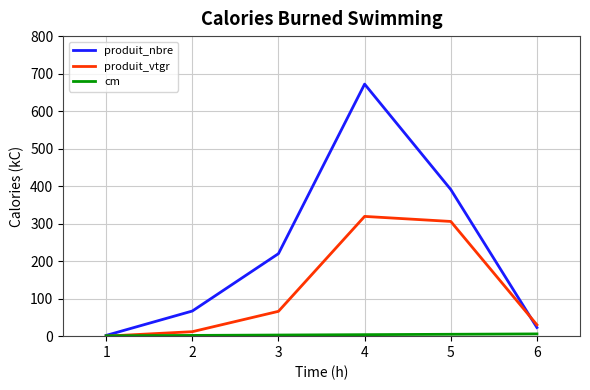

At which category is the sum across all series the highest?

4